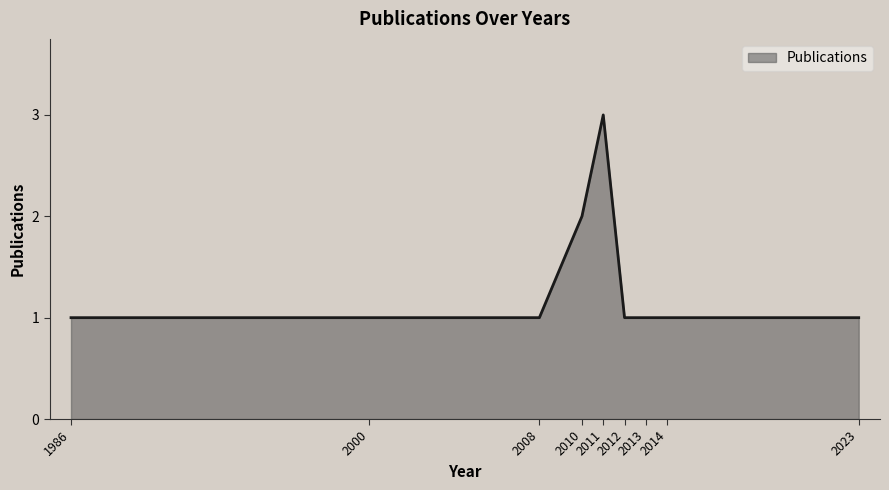

The chart shows a value of 1 at 1986. True or false?

True